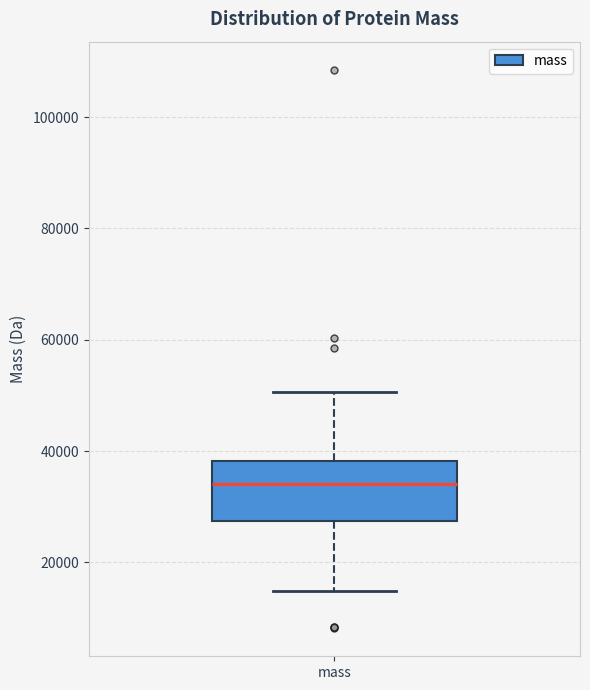

Where is the lower edge of the box for mass on the y-axis? The values are not printed on the chart, so give them approximately, as read against the axis.

28000